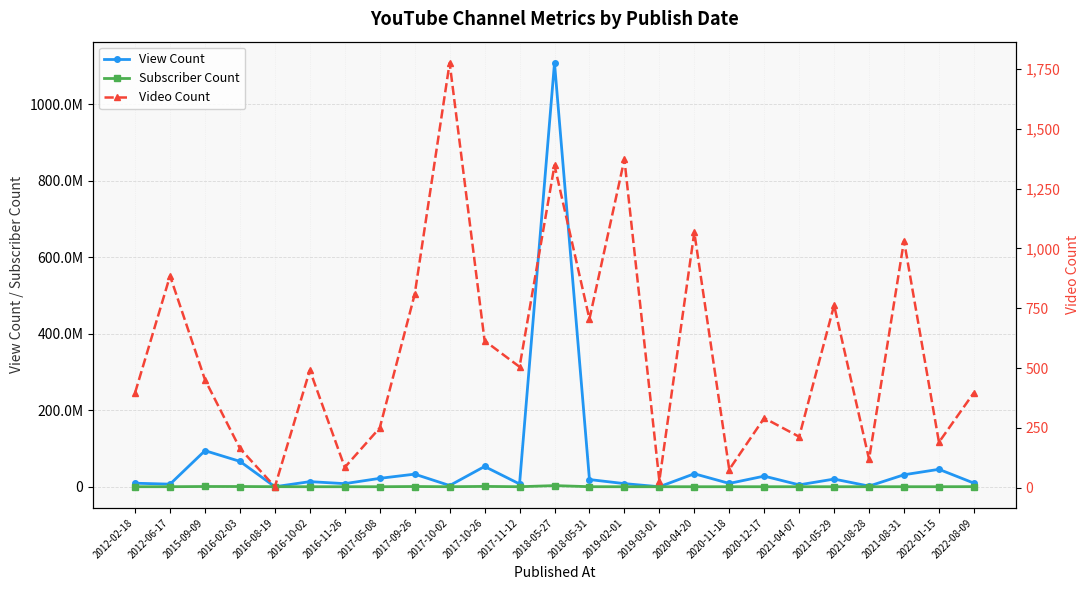

Which series has the largest total across all categories?

View Count